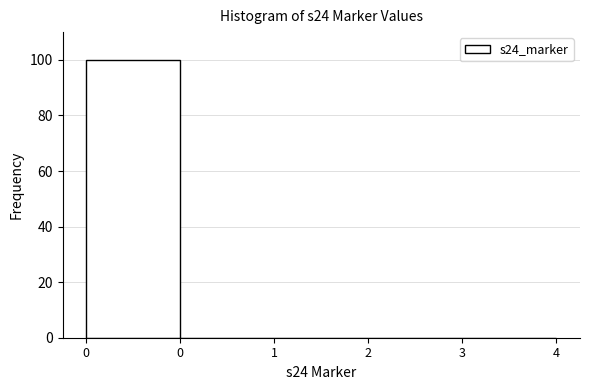

How many series are shown in this chart?

1